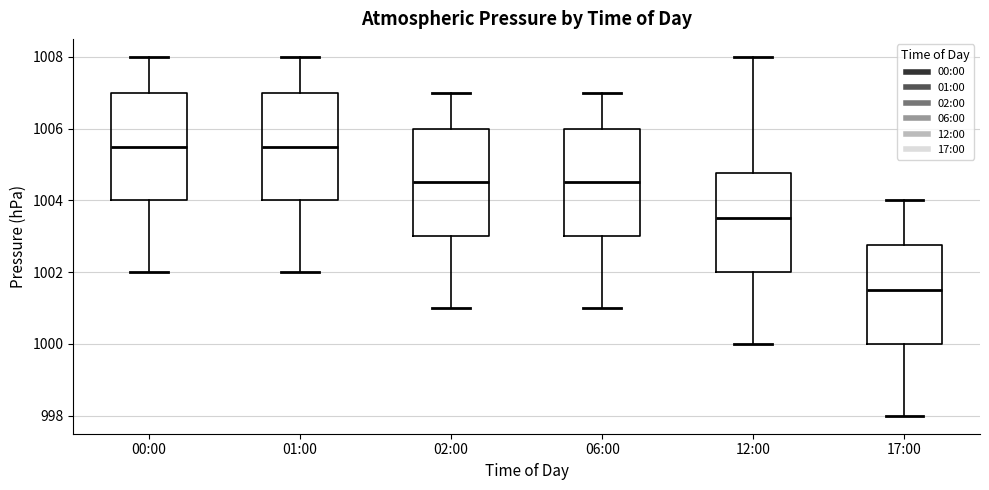

Where does the upper whisker of the box for 01:00 end on the y-axis? The values are not printed on the chart, so give them approximately, as read against the axis.

1008.0